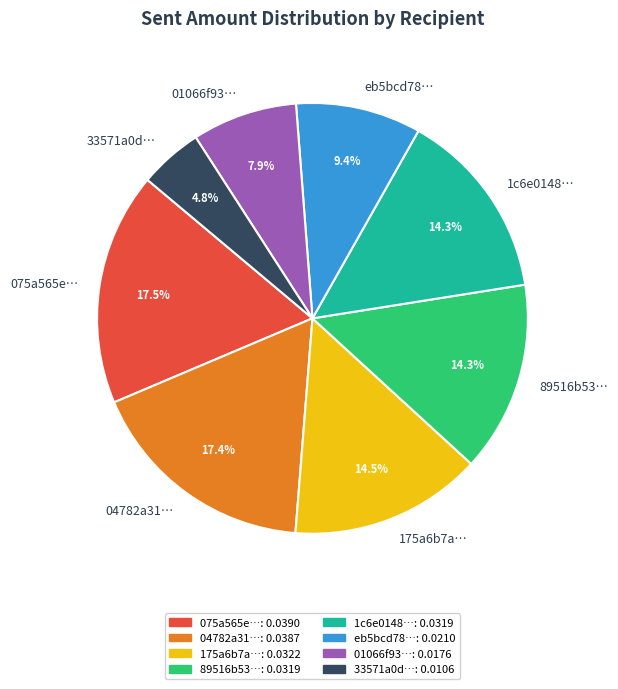

Is there a majority slice in this chart?

No